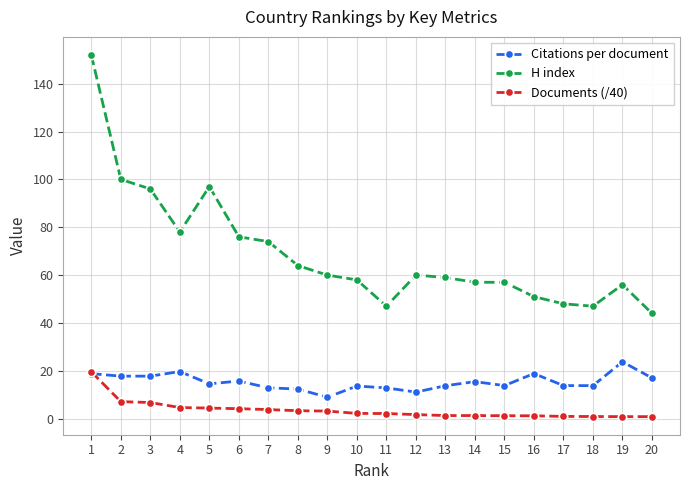

At how many categories does at least one series exceed 121?

1